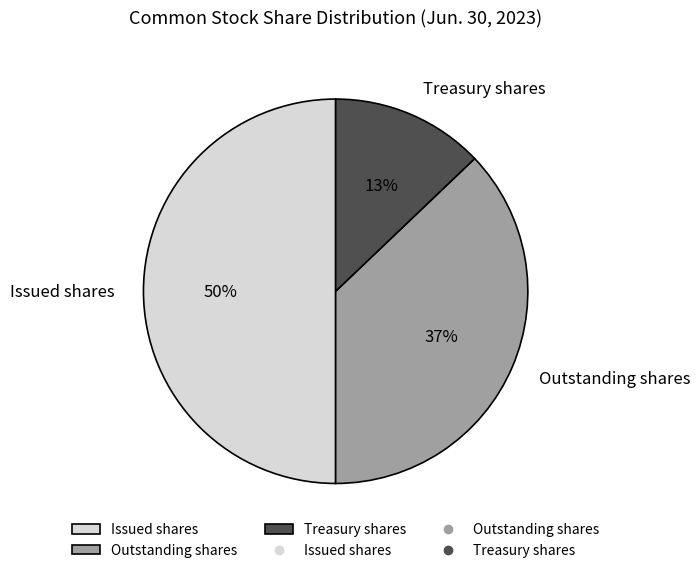

How many slices are in this pie chart?

3